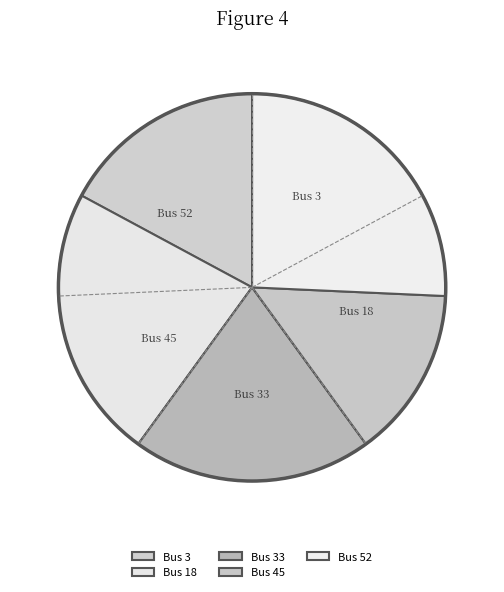

To the nearest percent, what is the difference between the Bus 52 and Bus 18 slice percentages?

3%